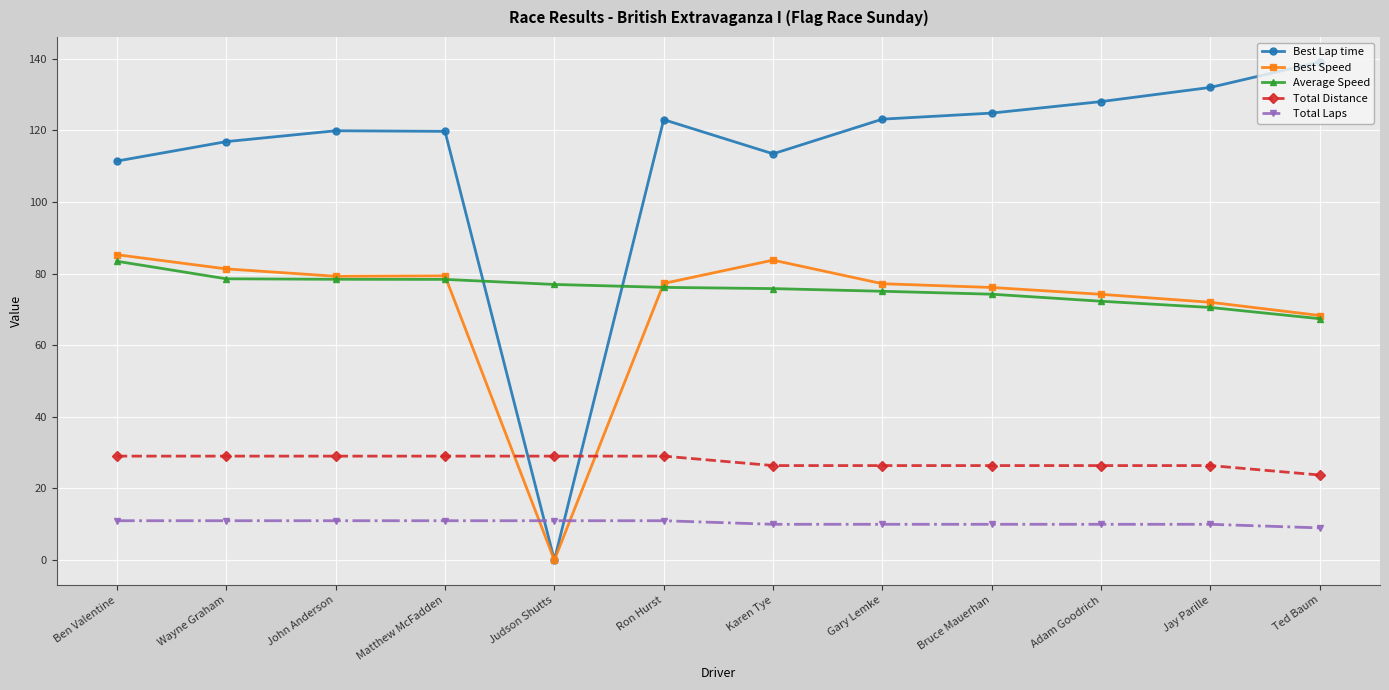

What are all the series names shown in the legend?

Best Lap time, Best Speed, Average Speed, Total Distance, Total Laps